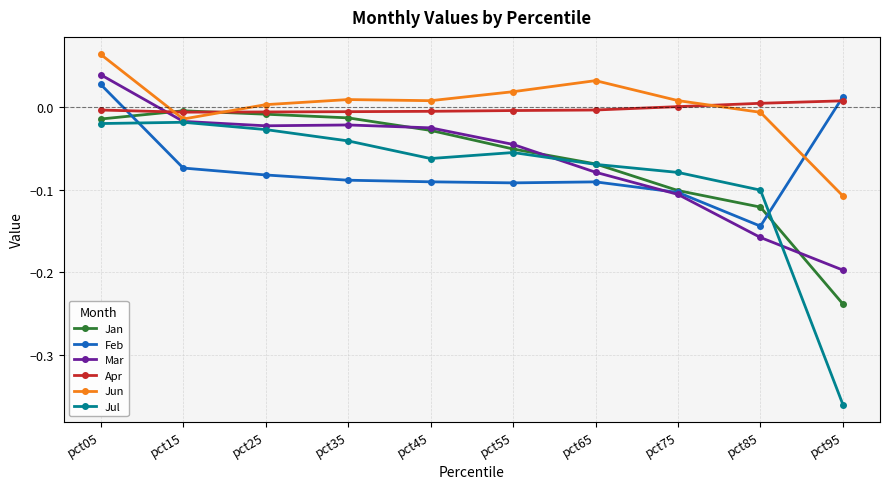

Which category has the highest value in the Feb series?

pct05